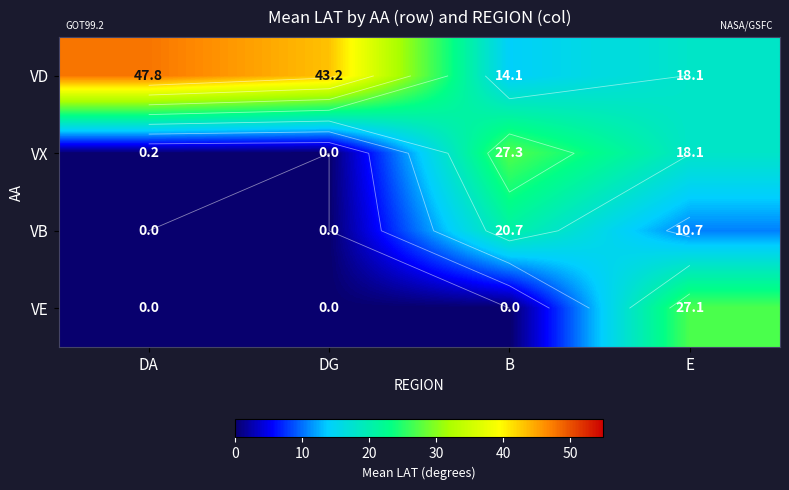

Rank the categories by VD value from highest to lowest.

DA, DG, E, B